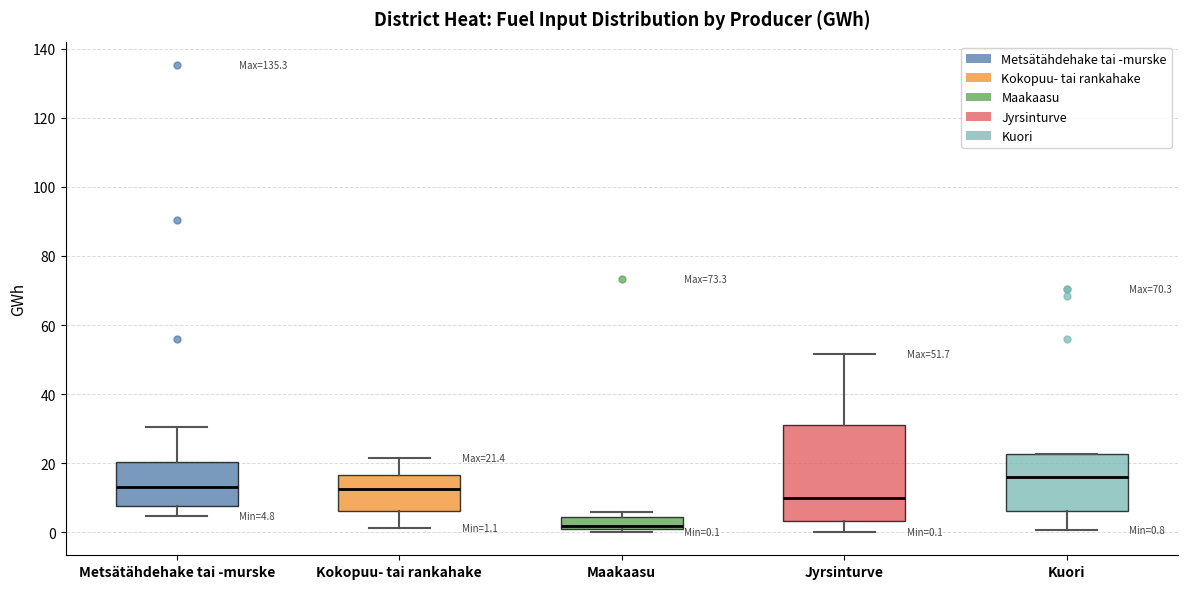

Comparing the boxes themselves (not the whiskers), which one is the tallest?

Jyrsinturve